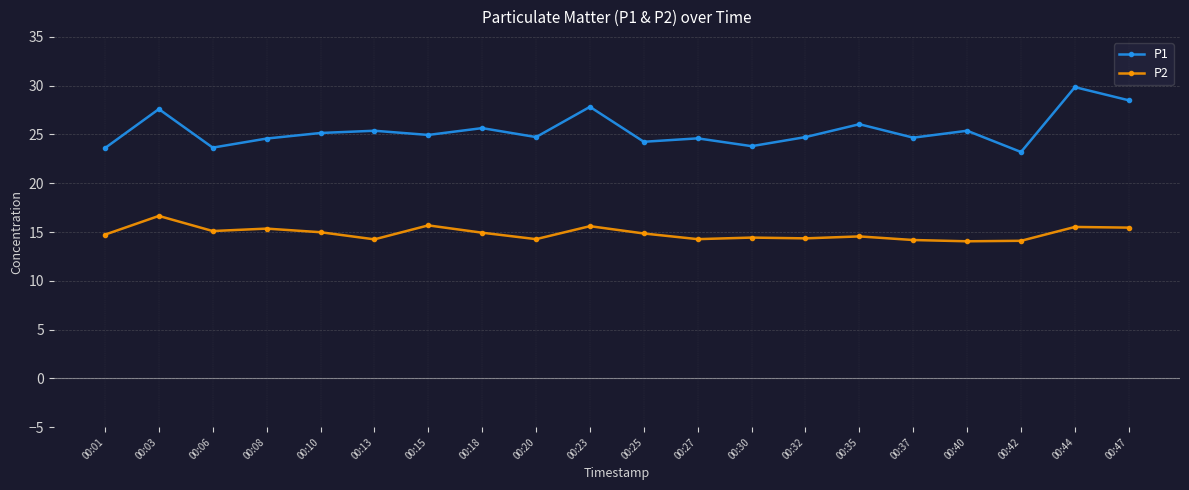

Rank the series at 00:32 from highest to lowest value.

P1, P2